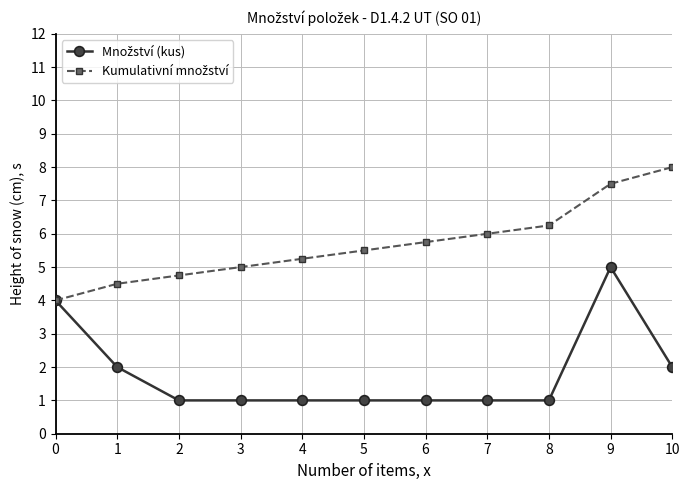

What is the difference between the highest and lowest values at 5?

4.5